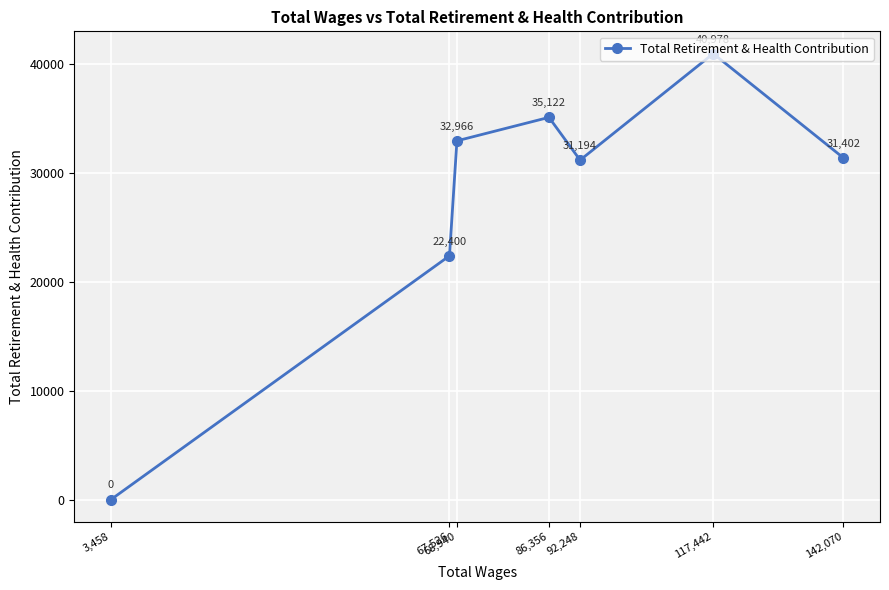

Reading left to right, transcribe all the data shown in this chart.

3,458=0	67,526=22400	68,940=32966	86,356=35122	92,248=31194	117,442=40978	142,070=31402